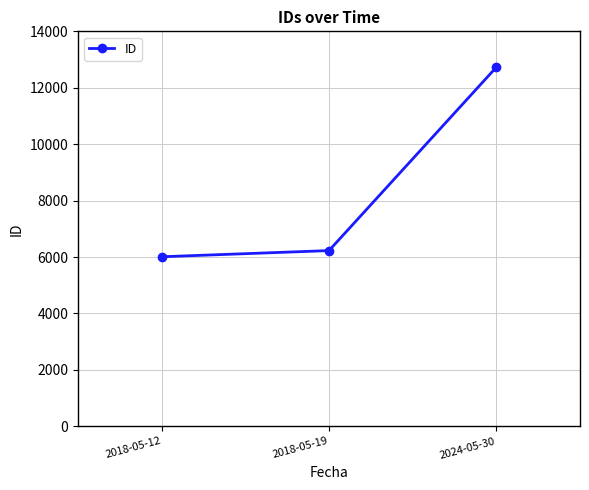

What is the approximate value at 2024-05-30, to the nearest 10?

12730